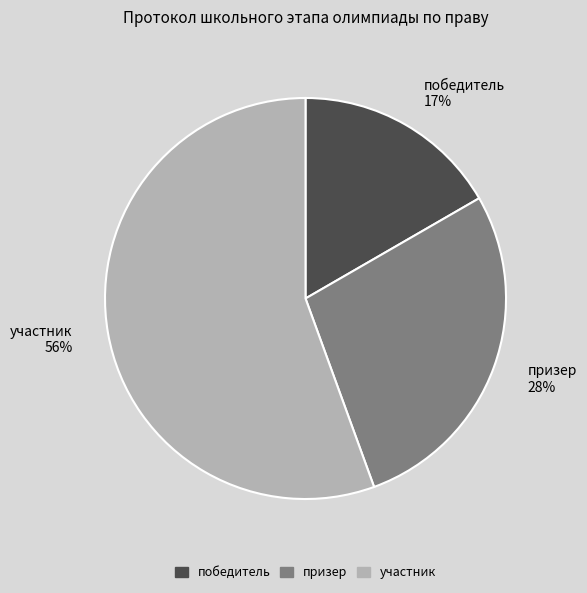

Rank the categories by value from highest to lowest.

участник, призер, победитель